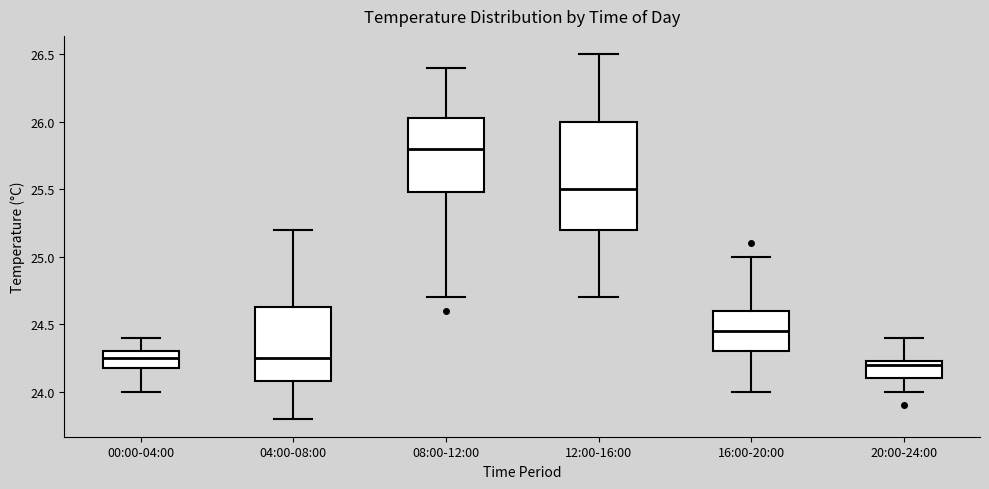

Reading left to right, transcribe this box plot: for each box, give where its median line is, the range the box spans, and where its two whiskers end, as read against the y-axis. The values are not printed on the chart, so give them approximately, as read against the axis.

00:00-04:00: median 24.25, box 24.20 to 24.30, whiskers 24.00 to 24.40
04:00-08:00: median 24.25, box 24.10 to 24.65, whiskers 23.80 to 25.20
08:00-12:00: median 25.80, box 25.50 to 26.05, whiskers 24.70 to 26.40
12:00-16:00: median 25.50, box 25.20 to 26.00, whiskers 24.70 to 26.50
16:00-20:00: median 24.45, box 24.30 to 24.60, whiskers 24.00 to 25.00
20:00-24:00: median 24.20, box 24.10 to 24.25, whiskers 24.00 to 24.40